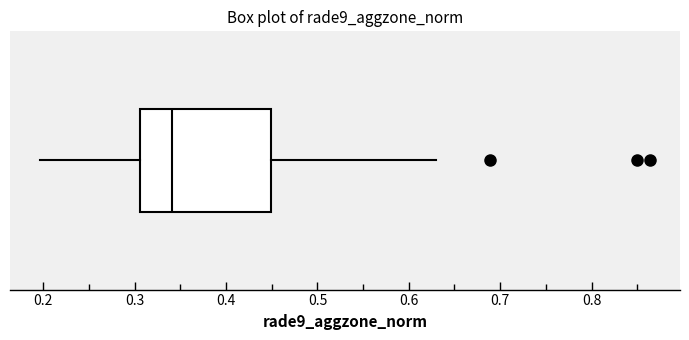

Transcribe this box plot: give where the median line is, the range the box spans, and where the two whiskers end, as read against the x-axis. The values are not printed on the chart, so give them approximately, as read against the axis.

median 0.34, box 0.31 to 0.45, whiskers 0.20 to 0.63